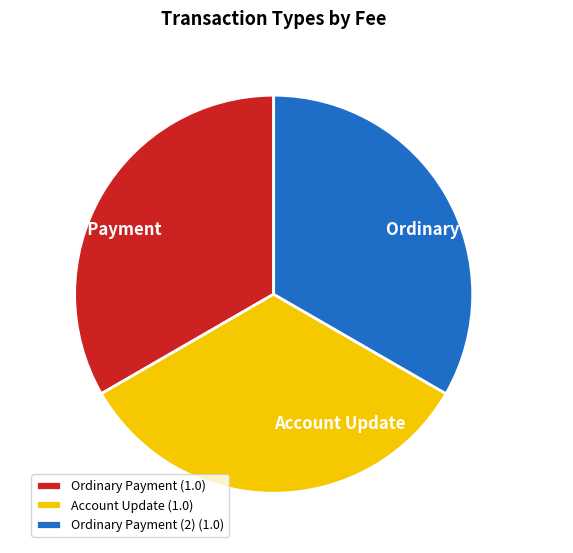

Do Account Update and Ordinary Payment together represent more than half of the pie?

Yes